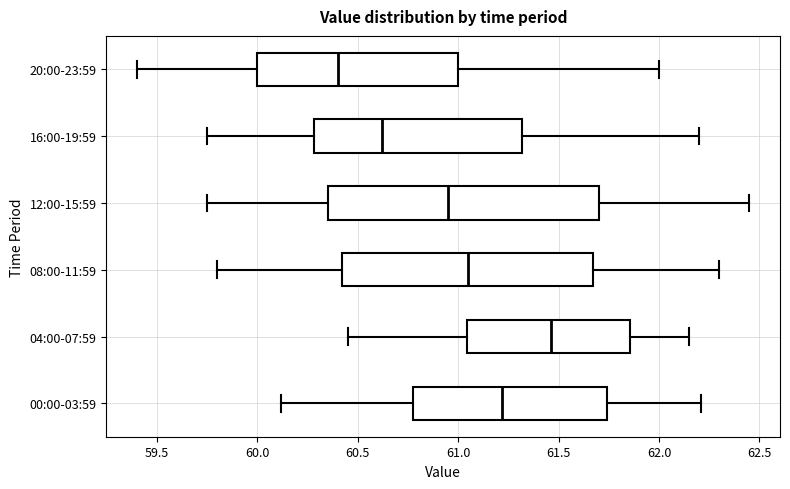

Where is the right edge of the box for 20:00-23:59 on the x-axis? The values are not printed on the chart, so give them approximately, as read against the axis.

61.00